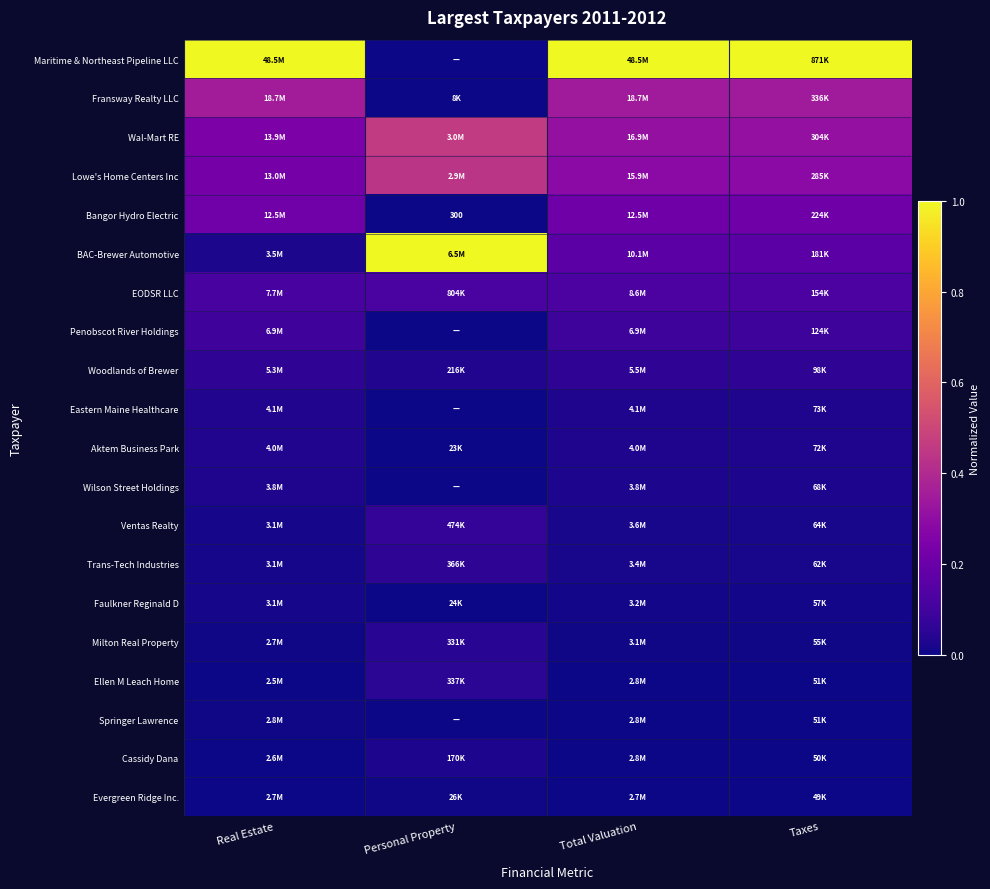

How many values in Penobscot River Holdings are above zero?

3